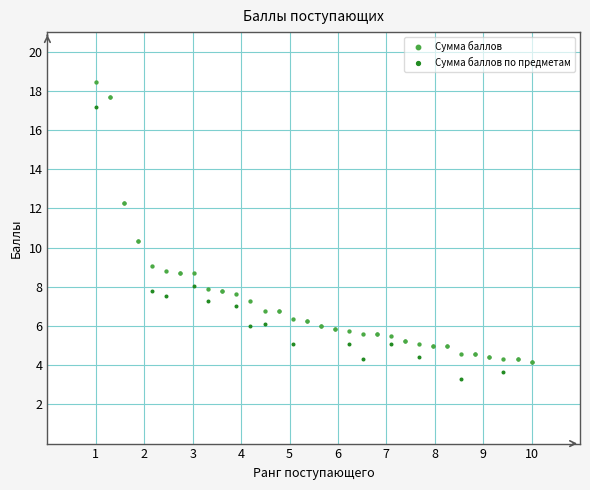

What are all the series names shown in the legend?

Сумма баллов, Сумма баллов по предметам